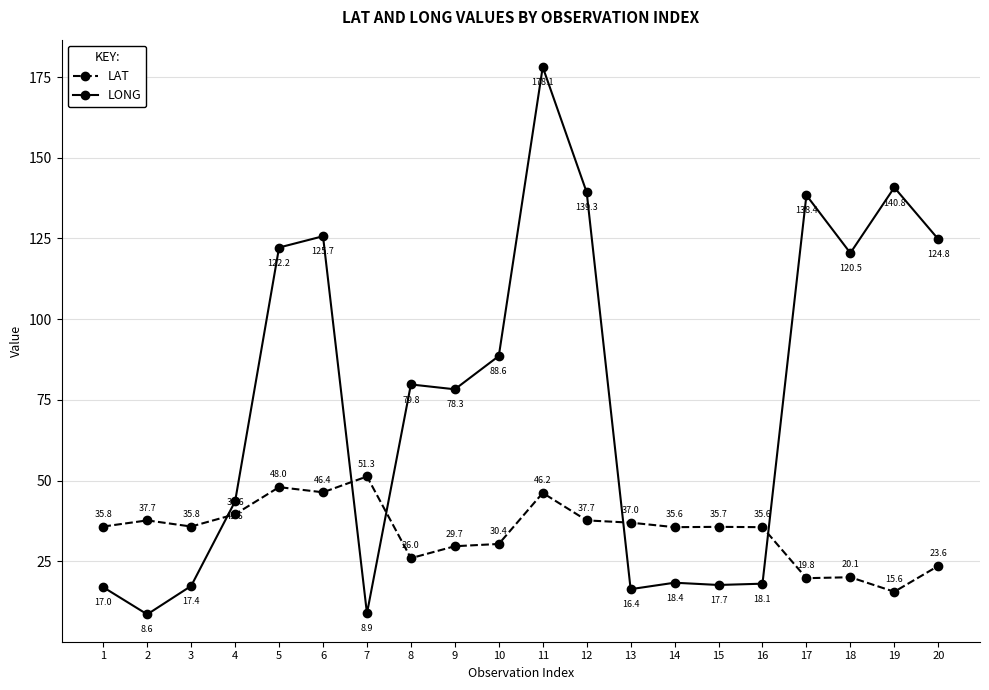

True or false: LAT and LONG intersect in this chart.

True